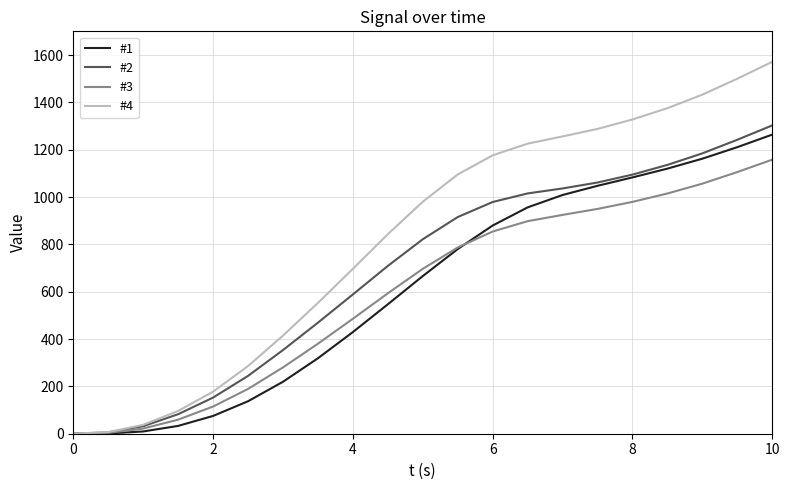

What is the greatest value displayed?

1571.3